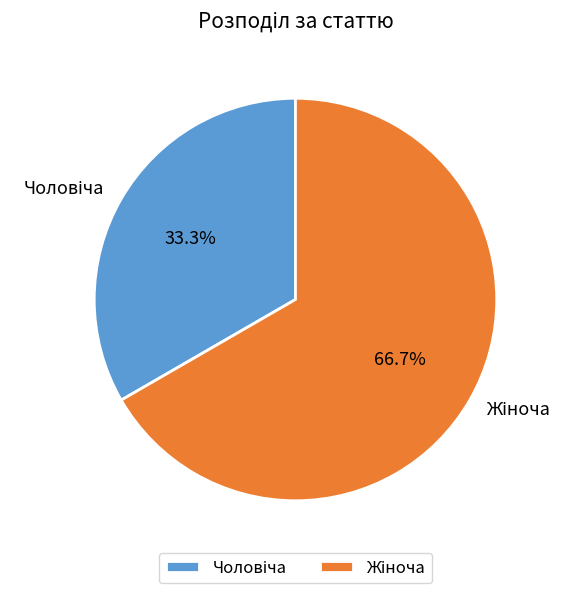

How many slices are in this pie chart?

2